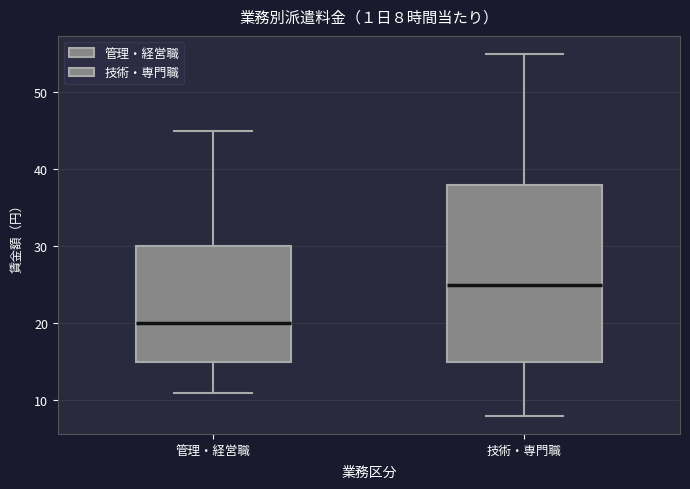

Comparing the boxes themselves (not the whiskers), which one is the tallest?

技術・専門職